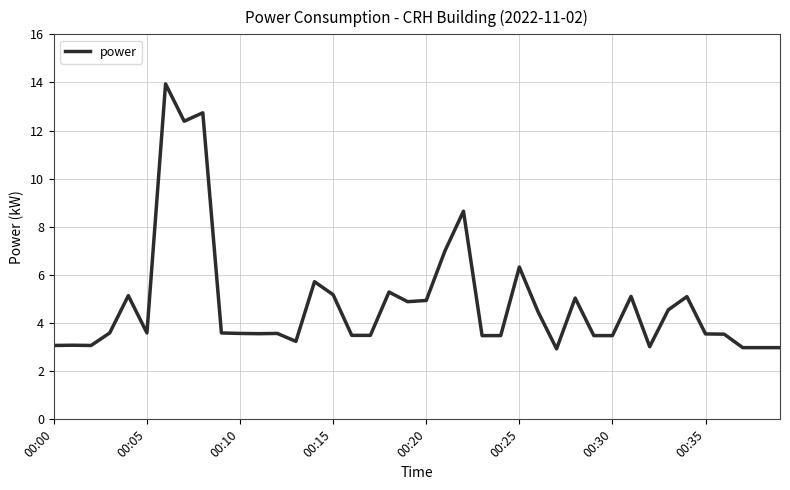

What is the greatest value displayed?

13.9